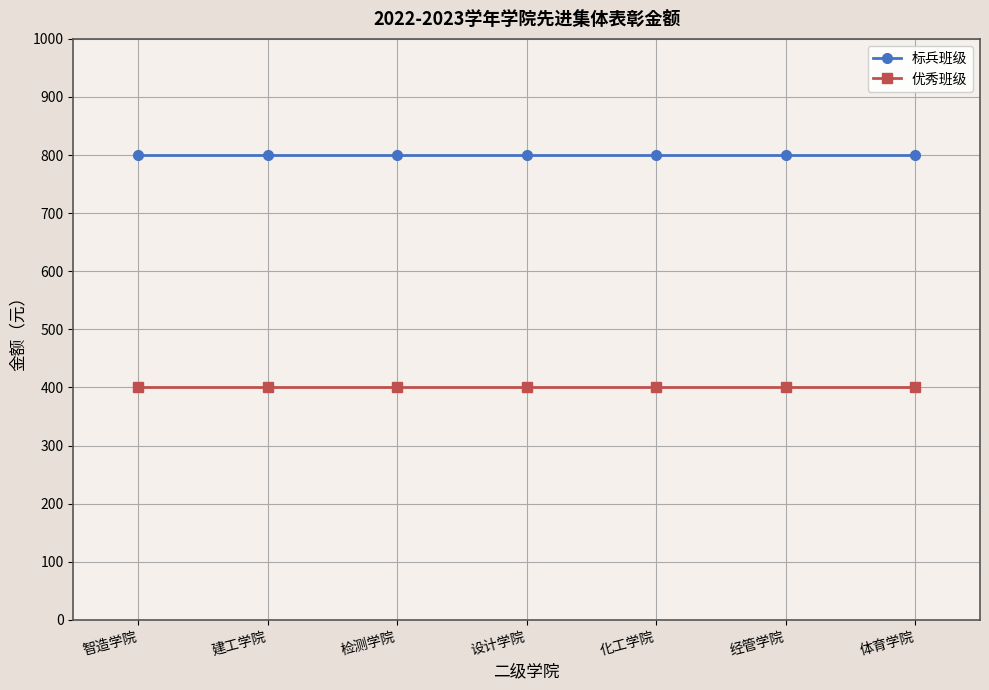

True or false: 标兵班级 has a value of 800 at 体育学院.

True